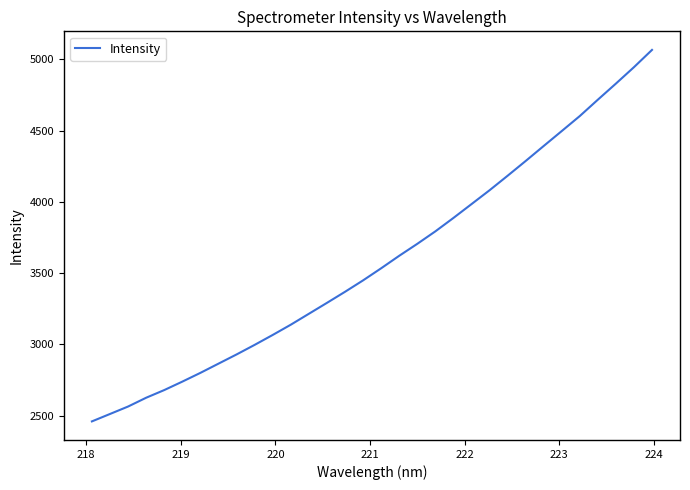

What is the difference between the maximum and minimum values?

2605.6